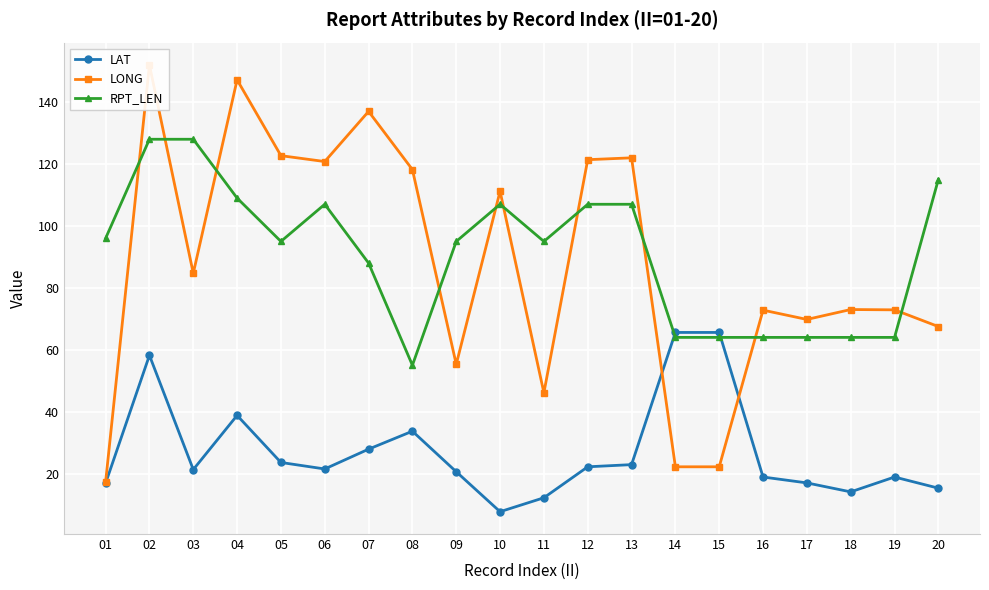

The LAT series shows 14.1 at 18. True or false?

True